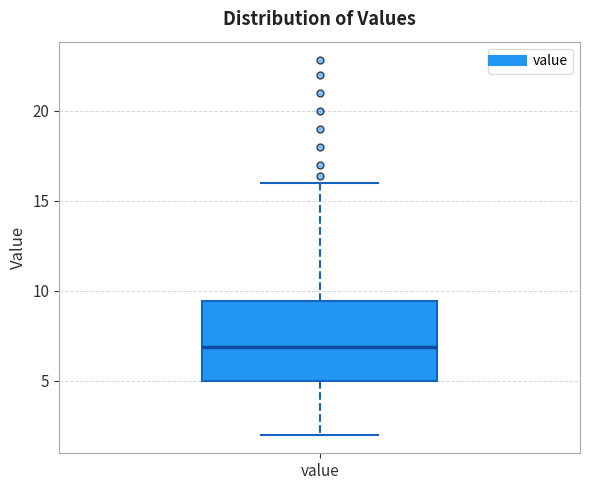

Where does the median line of the box for value sit on the y-axis? The values are not printed on the chart, so give them approximately, as read against the axis.

7.0